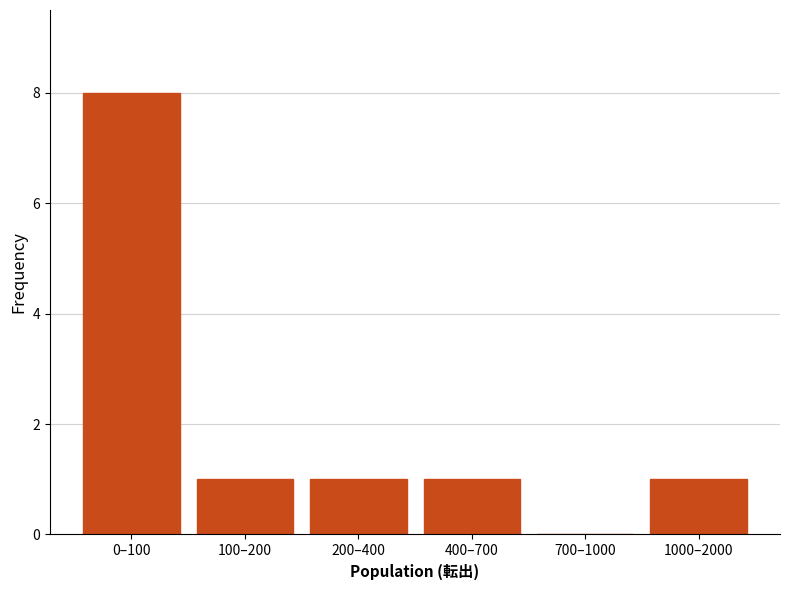

Reading left to right, what are all the values shown in this chart?

0–100=8	100–200=1	200–400=1	400–700=1	700–1000=0	1000–2000=1